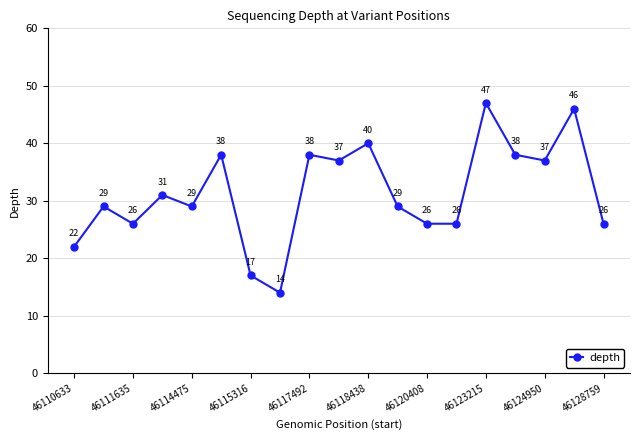

Reading right to left, extract all data points from this chart.

26	46	37	38	47	26	26	29	40	37	38	14	17	38	29	31	26	29	22